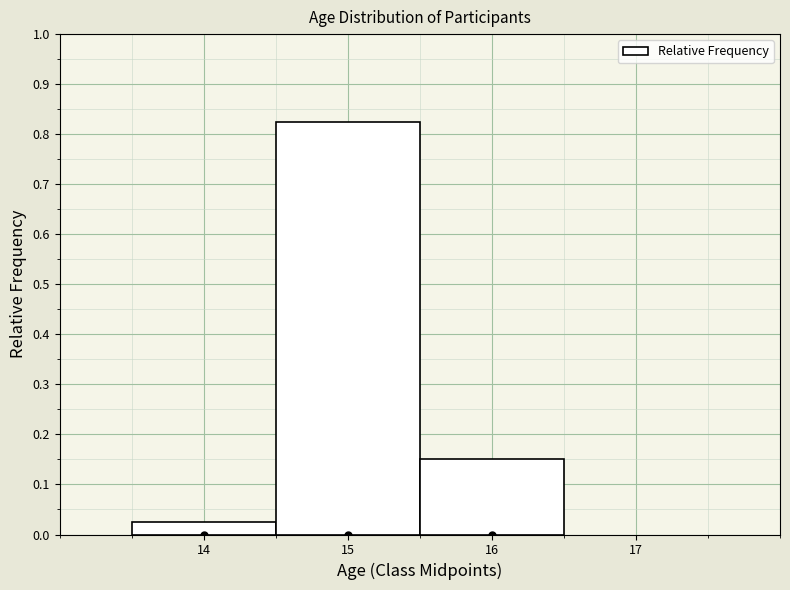

What is the height of the bar covering 14.5 to 15.5 on the x-axis? The values are not printed on the chart, so give them approximately, as read against the axis.

0.83